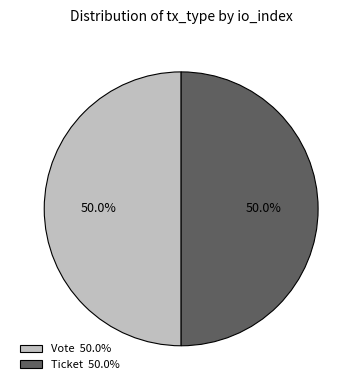

To the nearest percent, what is the difference between the largest and smallest slice percentages?

0%